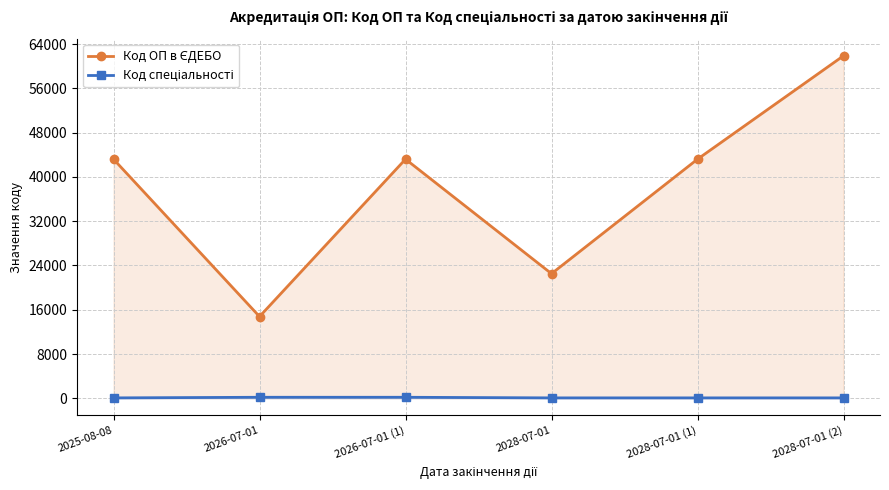

True or false: Код ОП в ЄДЕБО and Код спеціальності intersect in this chart.

False